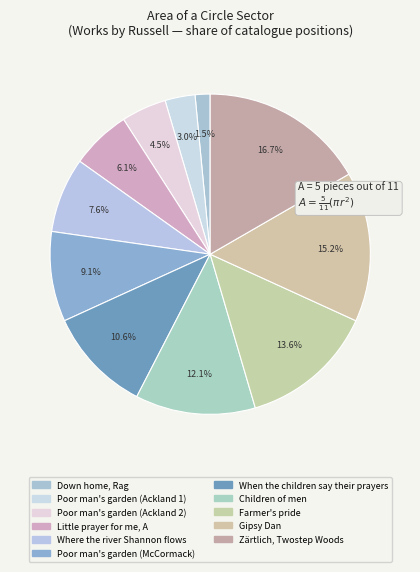

How many slices are in this pie chart?

11